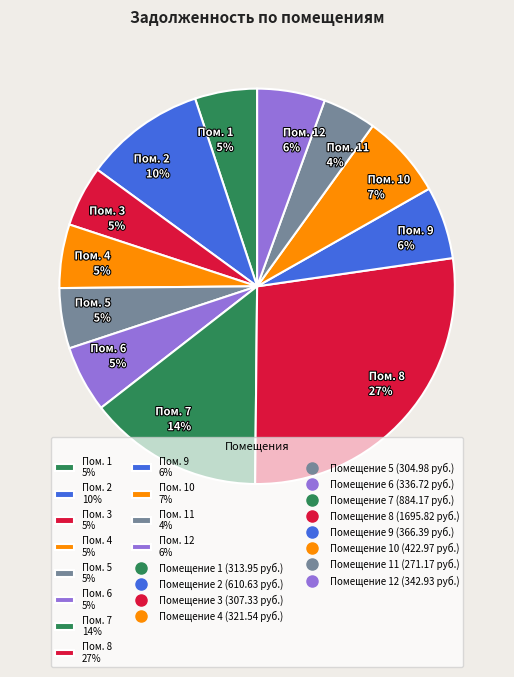

Is it true that Пом. 5 5% is 14% of the pie?

False